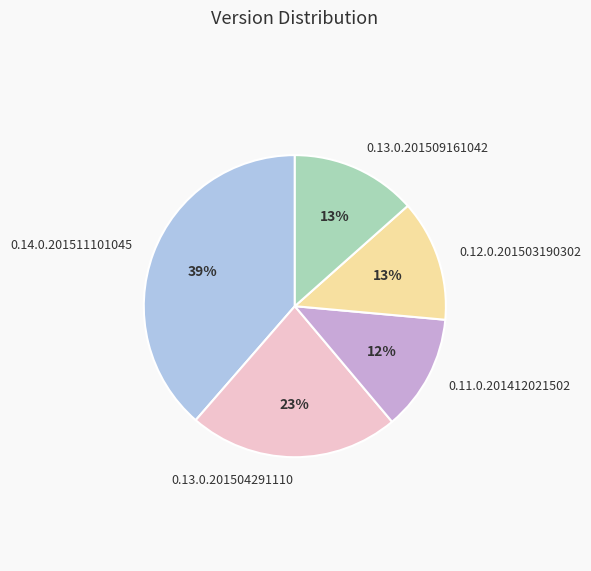

Count the number of slices in the pie.

5